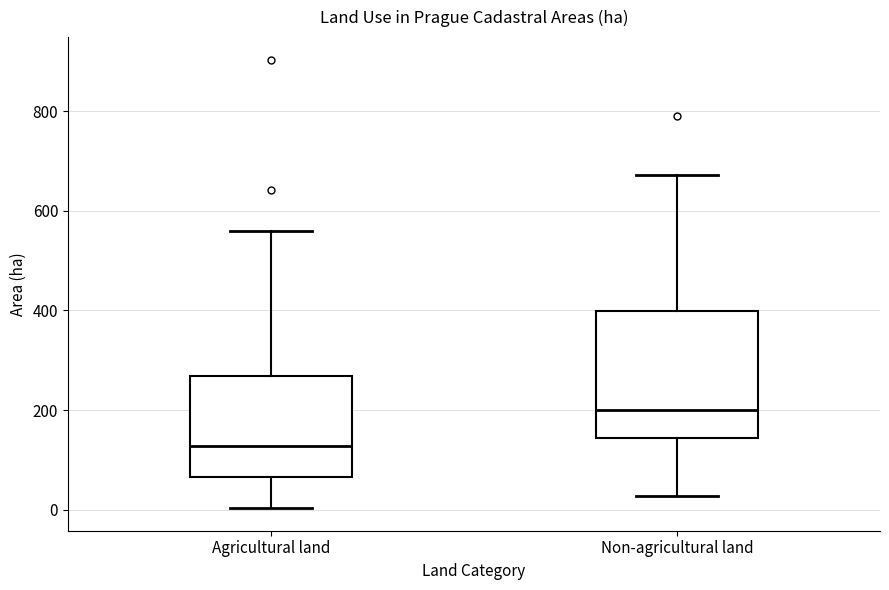

Reading left to right, read every box against the y-axis: the position of its median line, the range the box covers, and the ends of its whiskers. The values are not printed on the chart, so give them approximately, as read against the axis.

Agricultural land: median 120, box 60 to 260, whiskers 0 to 560
Non-agricultural land: median 200, box 140 to 400, whiskers 20 to 680